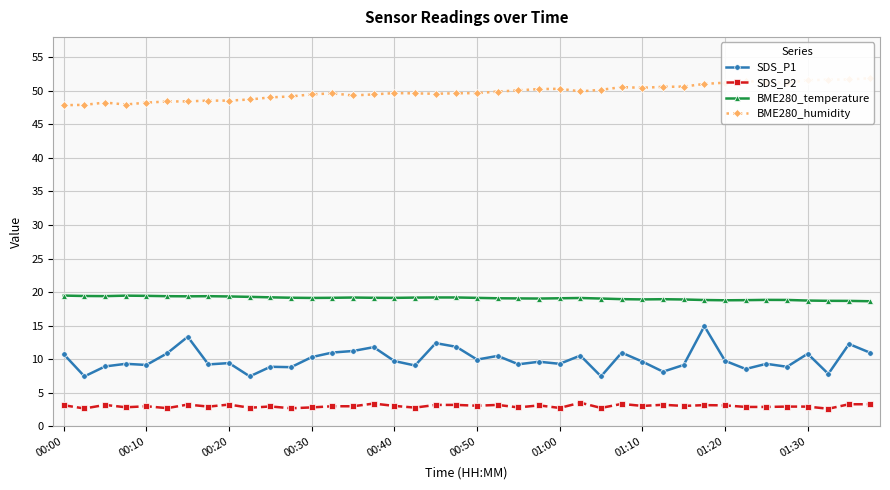

True or false: BME280_temperature and SDS_P1 intersect in this chart.

False